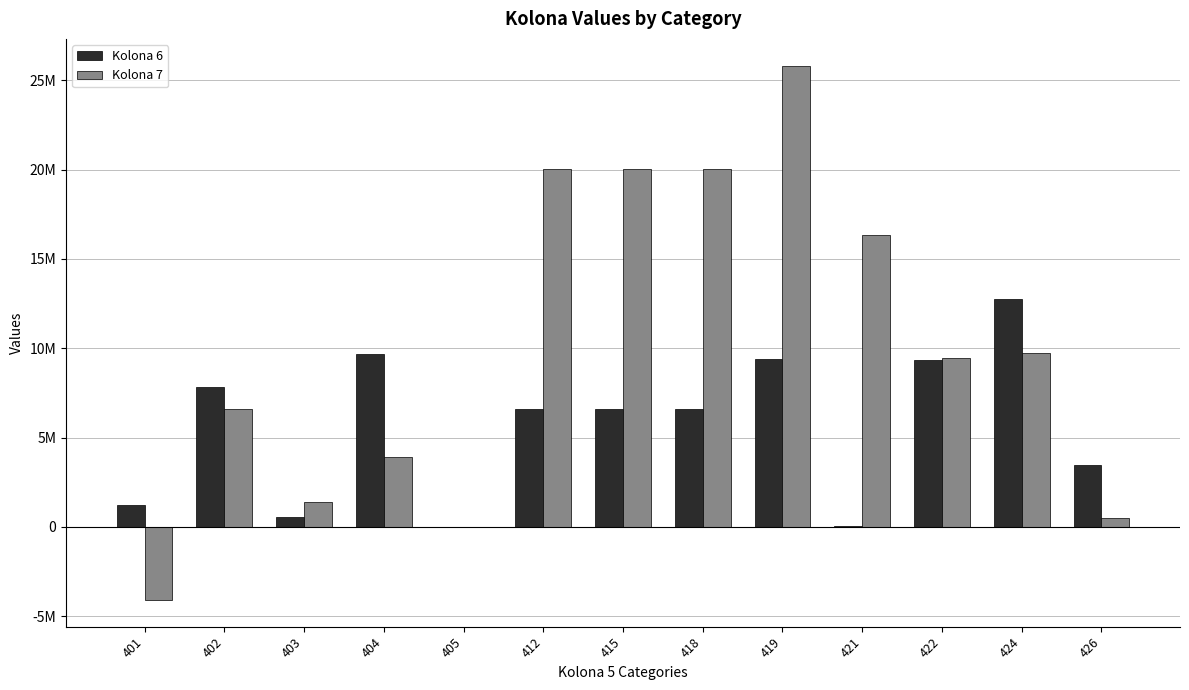

What are all the series names shown in the legend?

Kolona 6, Kolona 7